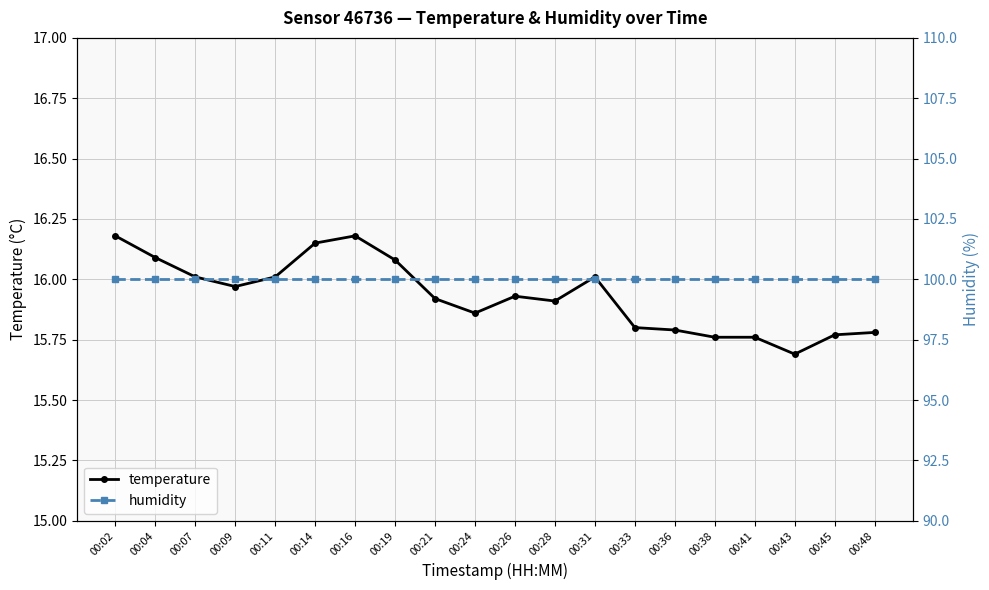

The humidity series shows 100.0 at 00:16. True or false?

True